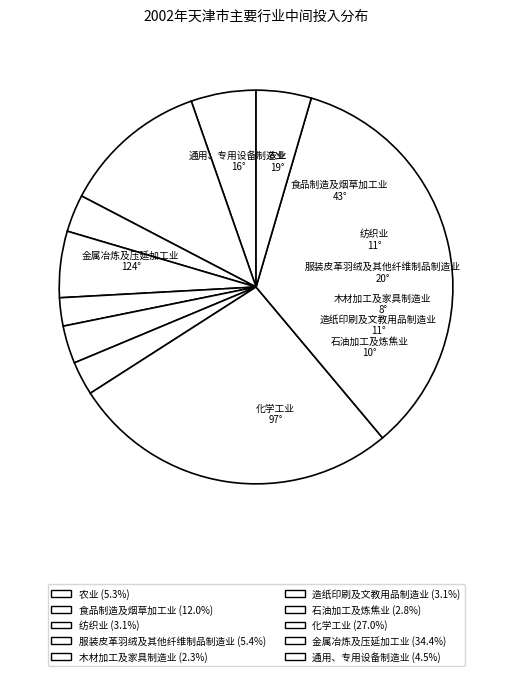

Which slice is the largest?

金属冶炼及压延加工业